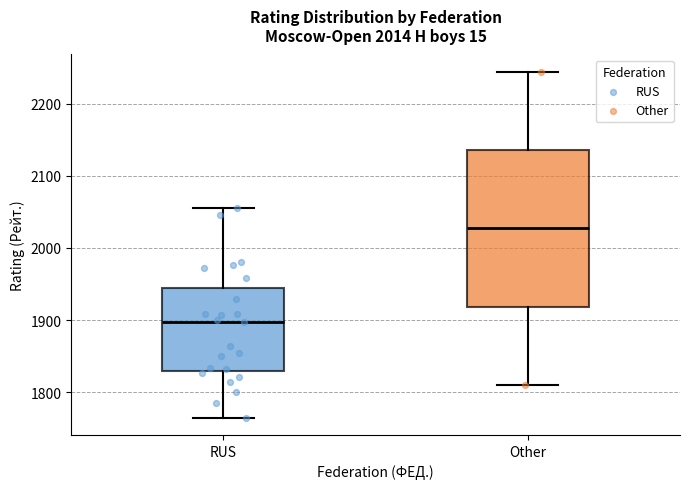

Comparing the boxes themselves (not the whiskers), which one is the tallest?

Other